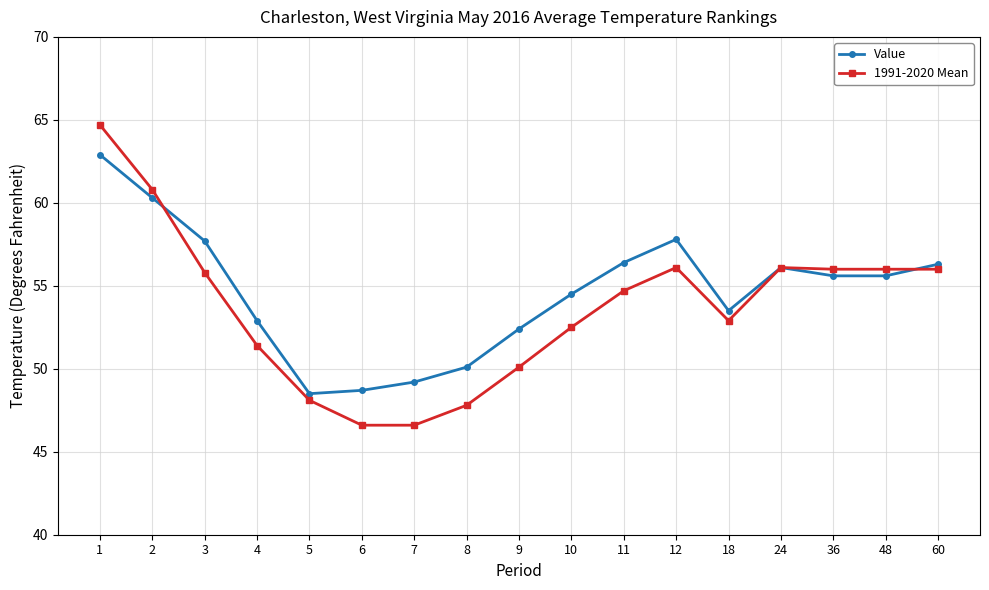

What is the average value of the Value series?

54.6